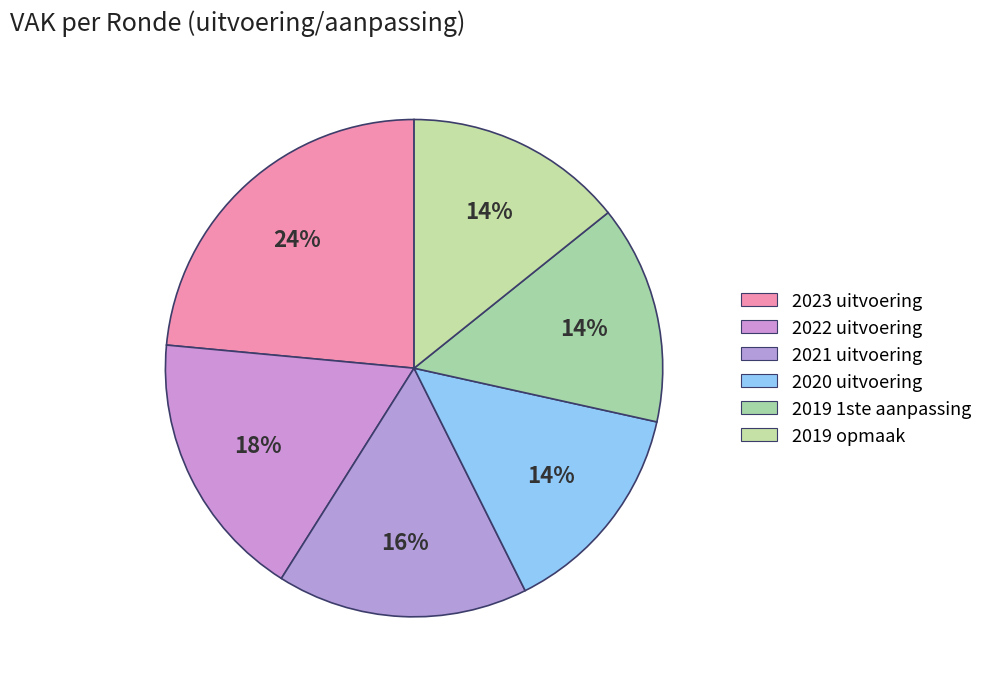

Rank the categories by value from lowest to highest.

2020 uitvoering, 2019 1ste aanpassing, 2019 opmaak, 2021 uitvoering, 2022 uitvoering, 2023 uitvoering